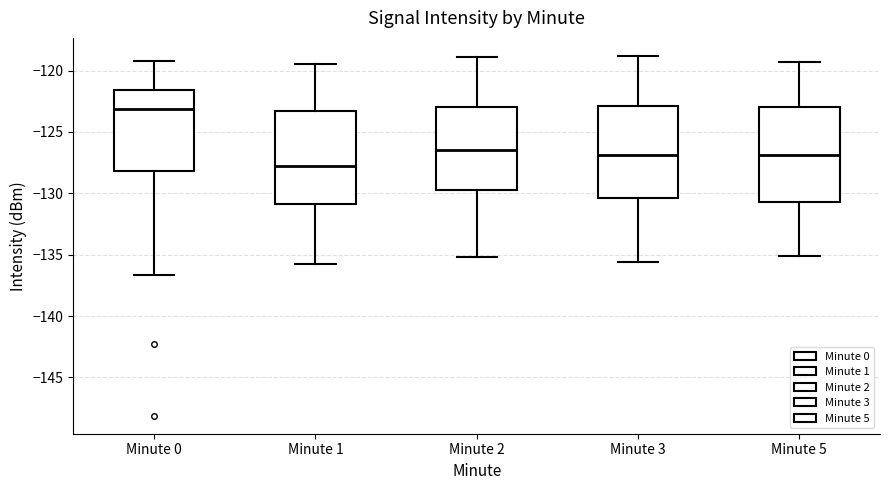

Where does the median line of the box for Minute 0 sit on the y-axis? The values are not printed on the chart, so give them approximately, as read against the axis.

-123.0